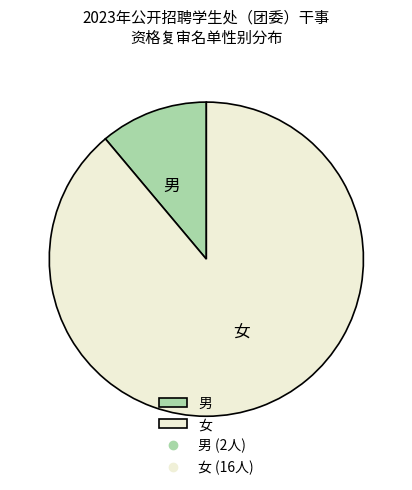

Does 男 account for over 50% of the chart?

No